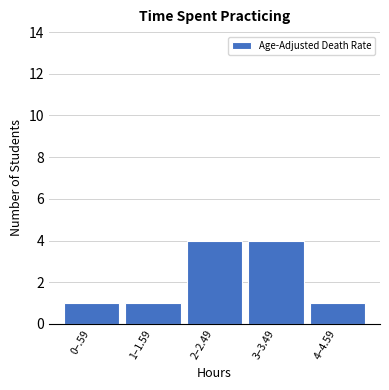

Reading left to right, transcribe all the data shown in this chart.

0–.59=1	1–1.59=1	2–2.49=4	3–3.49=4	4–4.59=1